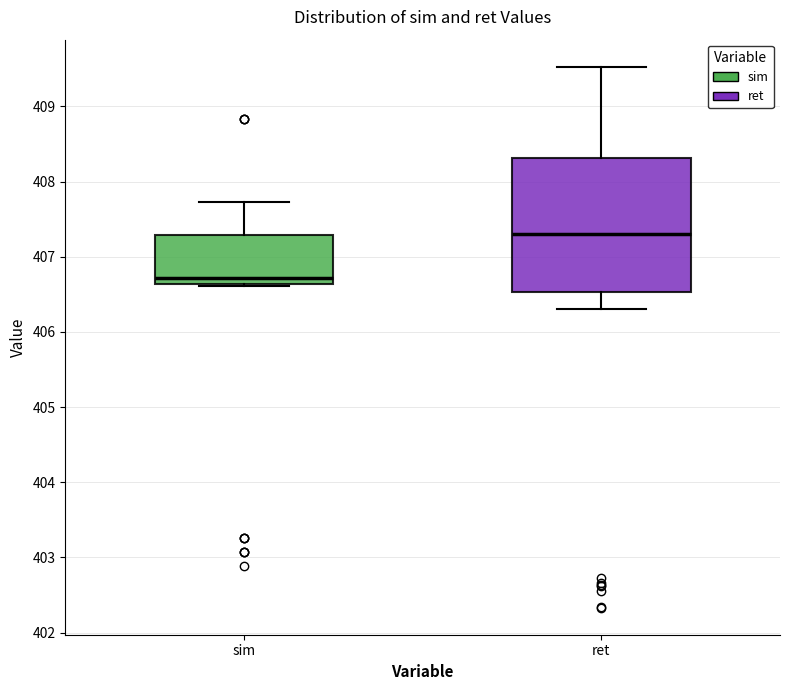

Reading left to right, read every box against the y-axis: the position of its median line, the range the box covers, and the ends of its whiskers. The values are not printed on the chart, so give them approximately, as read against the axis.

sim: median 406.7, box 406.6 to 407.3, whiskers 406.6 to 407.7
ret: median 407.3, box 406.5 to 408.3, whiskers 406.3 to 409.5